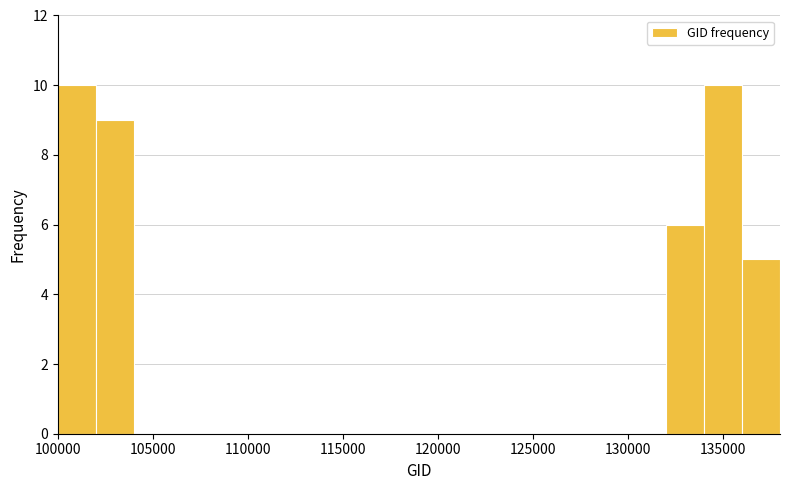

Reading left to right, list every bar in this chart as the range it spans on the x-axis followed by its height. The values are not printed on the chart, so give them approximately, as read against the axis.

100000 to 102000: 10
102000 to 104000: 9
104000 to 106000: 0
106000 to 108000: 0
108000 to 110000: 0
110000 to 130000: 0
130000 to 132000: 0
132000 to 134000: 6
134000 to 136000: 10
136000 to 138000: 5